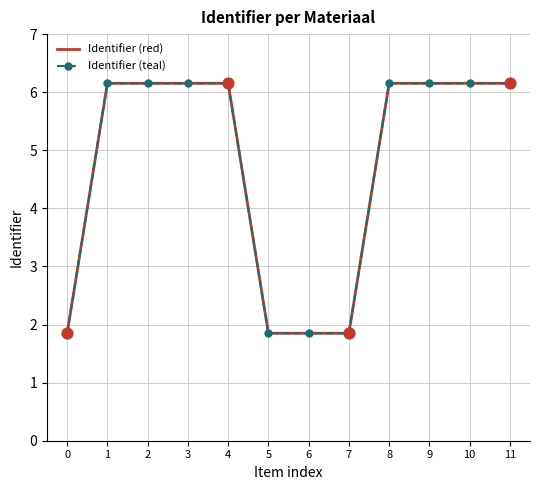

What are all the series names shown in the legend?

Identifier (red), Identifier (teal)